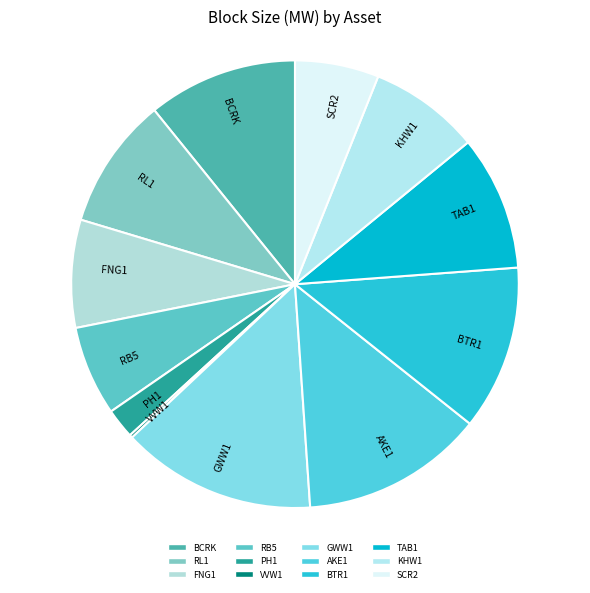

The BCRK slice represents 5% of the pie. True or false?

False